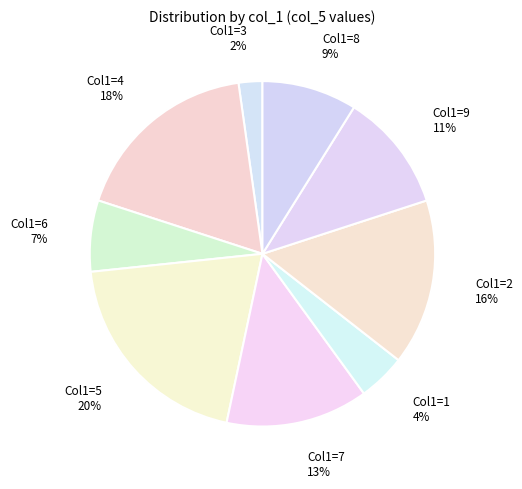

How many slices are in this pie chart?

9